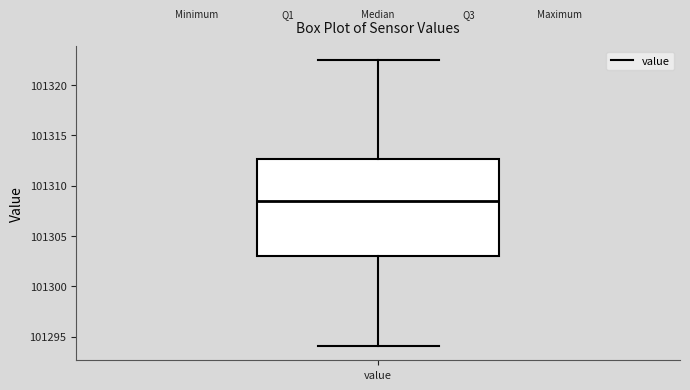

Where is the lower edge of the box for value on the y-axis? The values are not printed on the chart, so give them approximately, as read against the axis.

101303.0